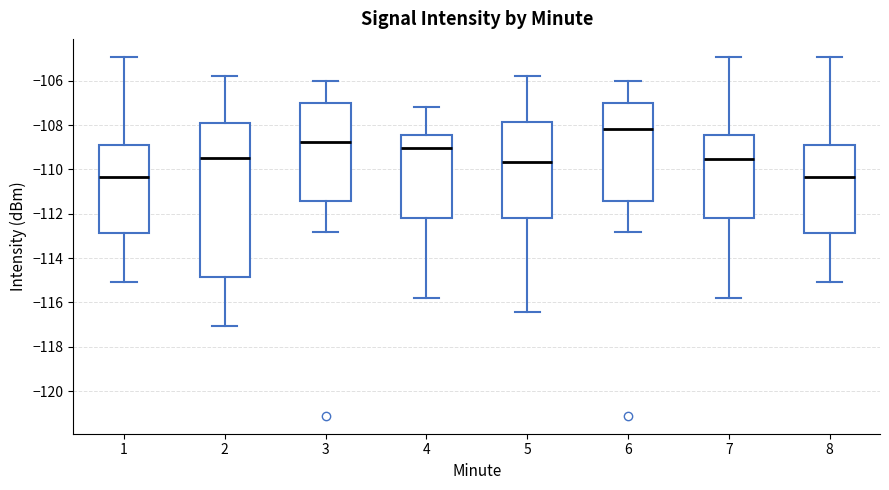

Reading left to right, read every box against the y-axis: the position of its median line, the range the box covers, and the ends of its whiskers. The values are not printed on the chart, so give them approximately, as read against the axis.

1: median -110.4, box -112.8 to -109.0, whiskers -115.0 to -105.0
2: median -109.4, box -114.8 to -107.8, whiskers -117.0 to -105.8
3: median -108.8, box -111.4 to -107.0, whiskers -112.8 to -106.0
4: median -109.0, box -112.2 to -108.4, whiskers -115.8 to -107.2
5: median -109.6, box -112.2 to -107.8, whiskers -116.4 to -105.8
6: median -108.2, box -111.4 to -107.0, whiskers -112.8 to -106.0
7: median -109.6, box -112.2 to -108.4, whiskers -115.8 to -105.0
8: median -110.4, box -112.8 to -109.0, whiskers -115.0 to -105.0